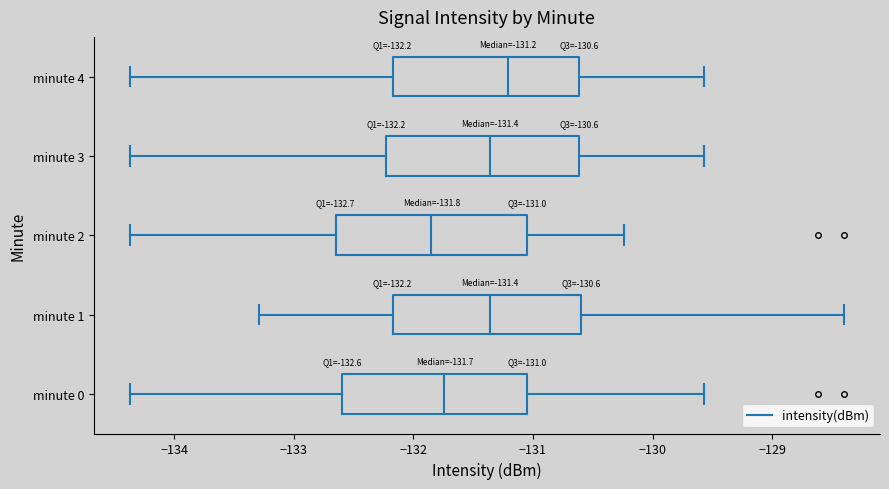

Which box has the furthest to the left median line?

minute 2